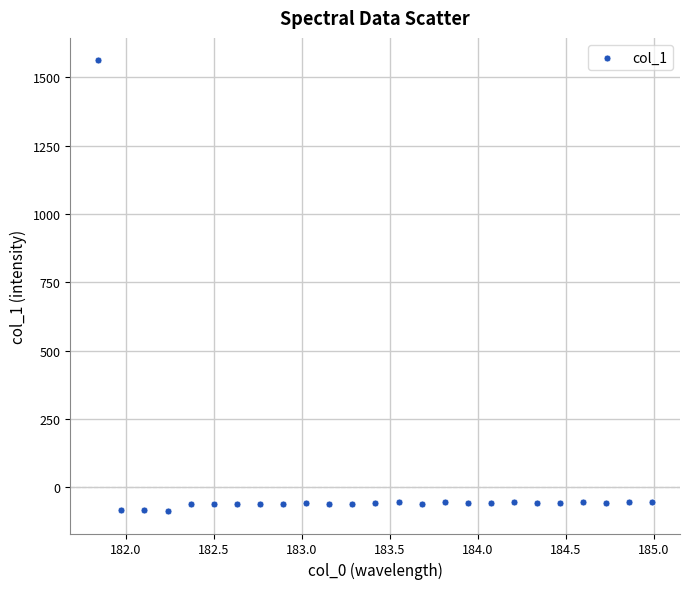

What is the range of Y values (max minus min)?

1648.5